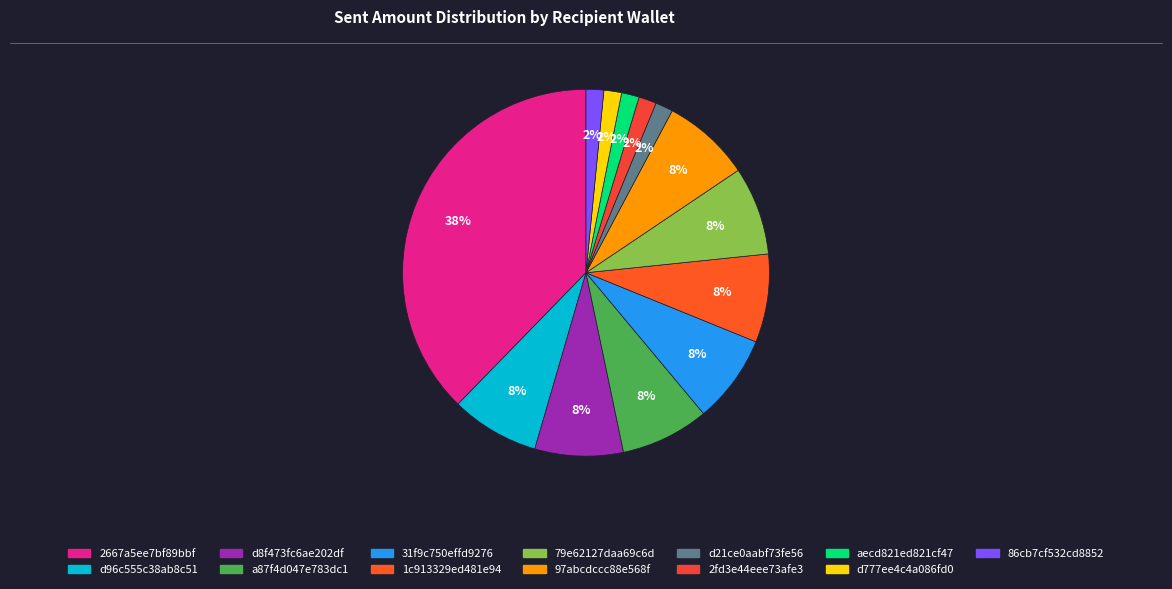

Between d8f473fc6ae202df and d777ee4c4a086fd0, which is larger?

d8f473fc6ae202df